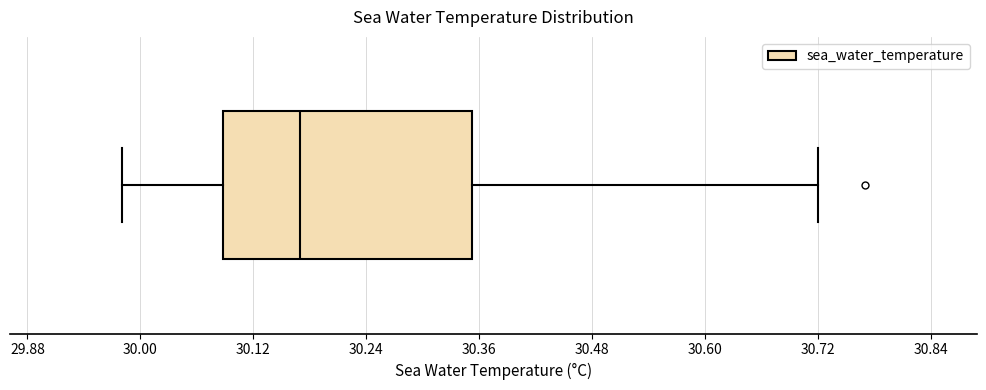

Transcribe this box plot: give where the median line is, the range the box spans, and where the two whiskers end, as read against the x-axis. The values are not printed on the chart, so give them approximately, as read against the axis.

median 30.18, box 30.08 to 30.36, whiskers 29.98 to 30.72